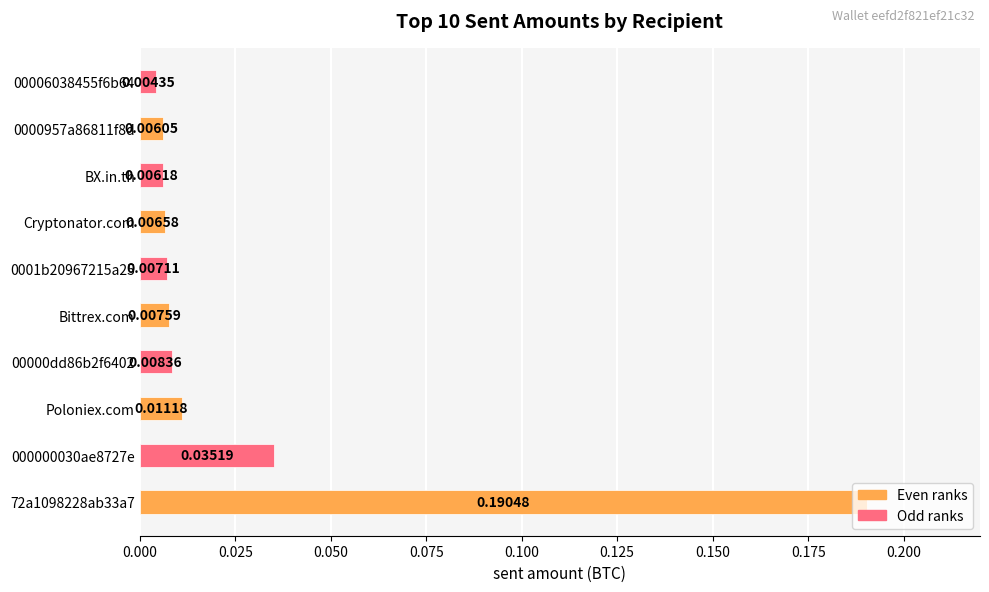

List the labels in order of value, largest first.

72a1098228ab33a7, 000000030ae8727e, Poloniex.com, 00000dd86b2f6402, Bittrex.com, 0001b20967215a25, Cryptonator.com, BX.in.th, 0000957a86811f8d, 00006038455f6b64